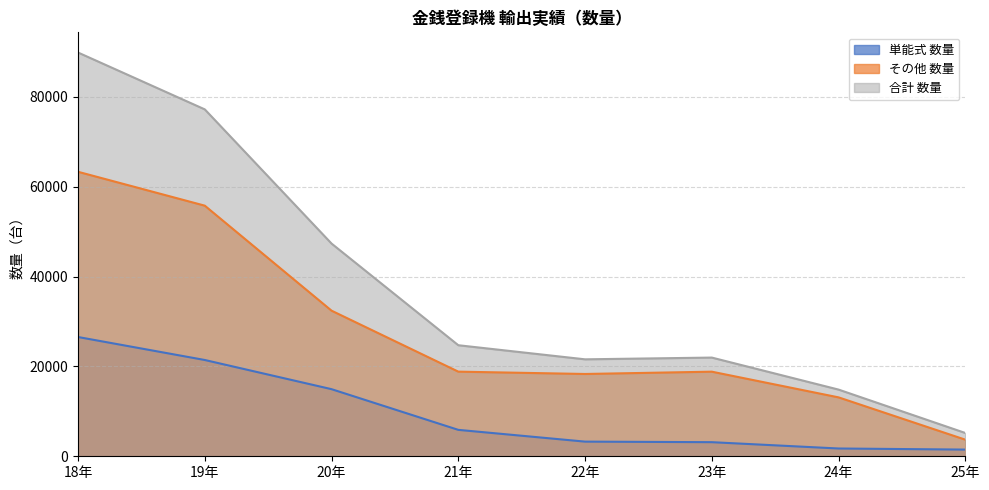

Which has a higher value, 20年 or 24年?

20年